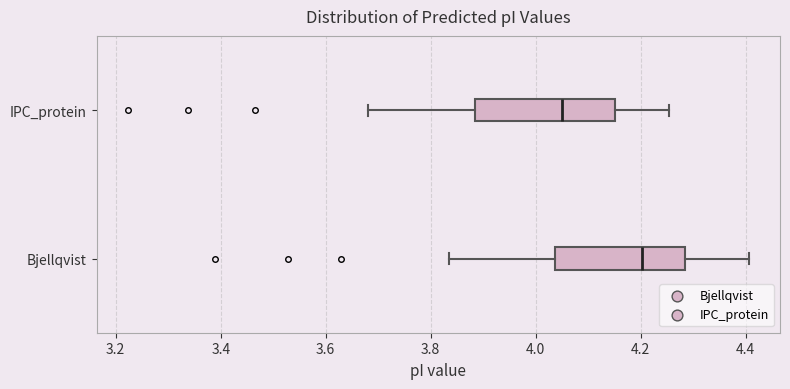

Where does the median line of the box for Bjellqvist sit on the x-axis? The values are not printed on the chart, so give them approximately, as read against the axis.

4.20